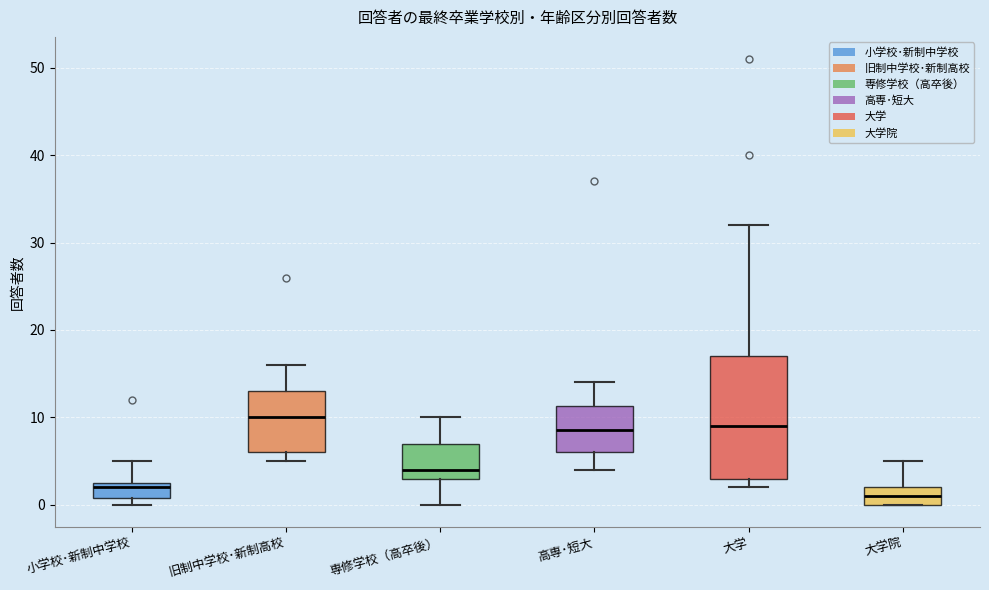

Which box is the tallest, from its lower edge to its upper edge?

大学